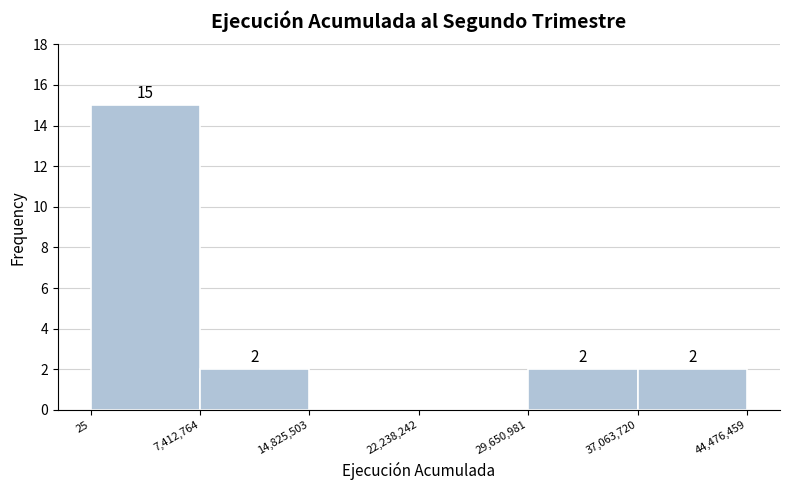

Which range on the x-axis has the tallest bar?

25 to 7,412,764